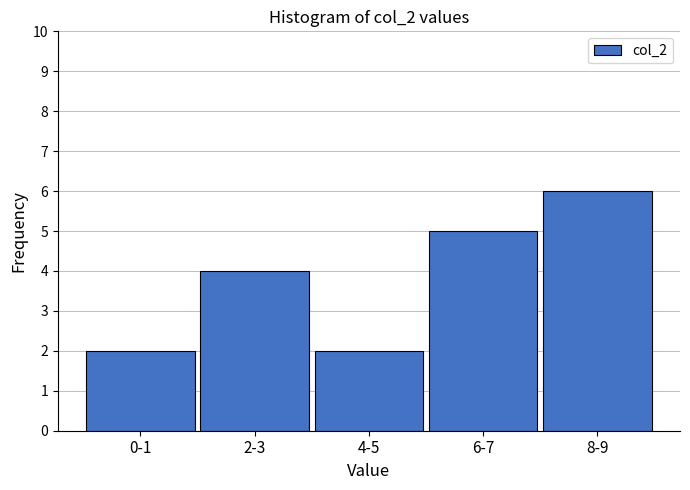

Reading left to right, what are all the values shown in this chart?

0-1=2	2-3=4	4-5=2	6-7=5	8-9=6